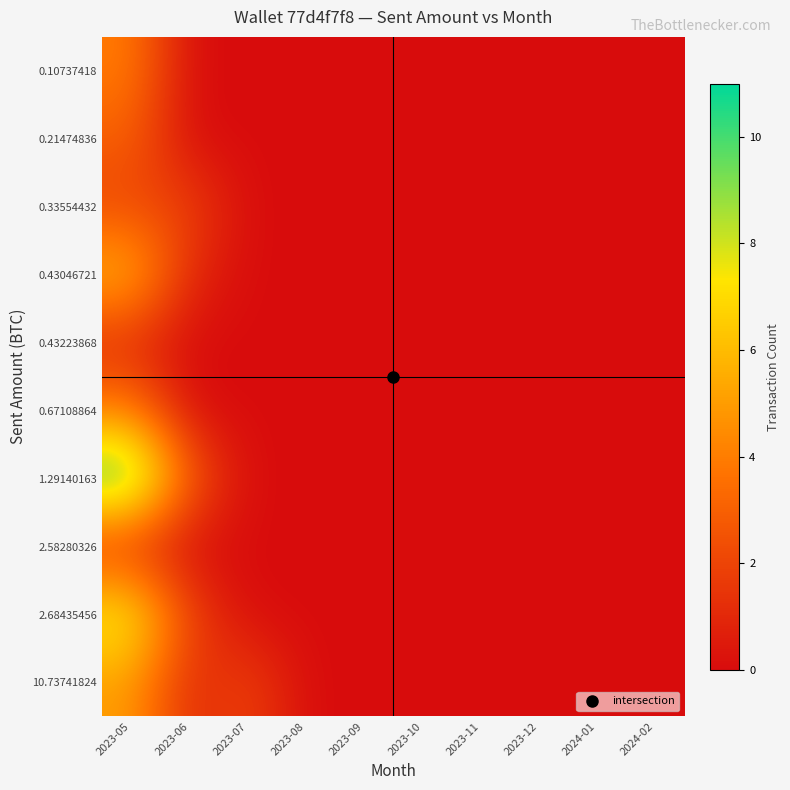

Rank the series by their maximum value, from lowest to highest.

0.43223868, 2.58280326, 0.33554432, 0.21474836, 0.10737418, 0.67108864, 10.73741824, 0.43046721, 2.68435456, 1.29140163